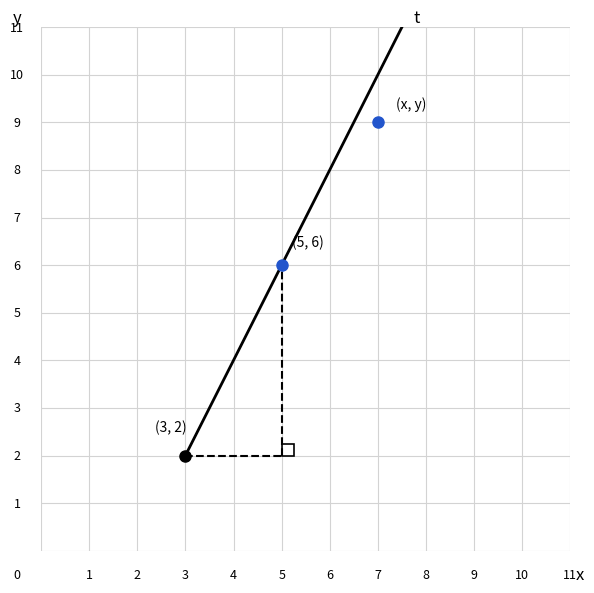

What is the value of the 1st point from the left?

2